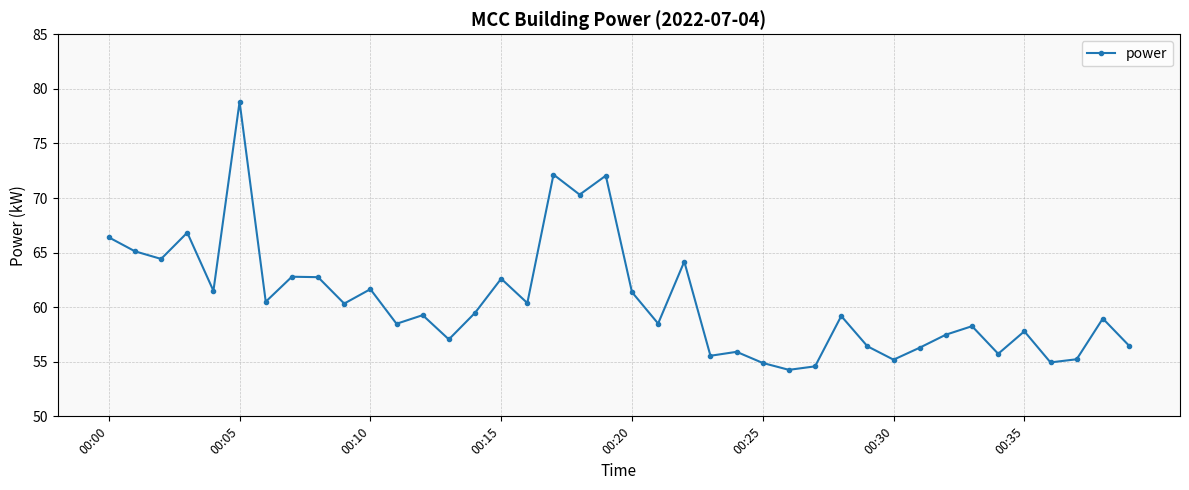

True or false: there are more than 2 points higher than both neighbors.

True